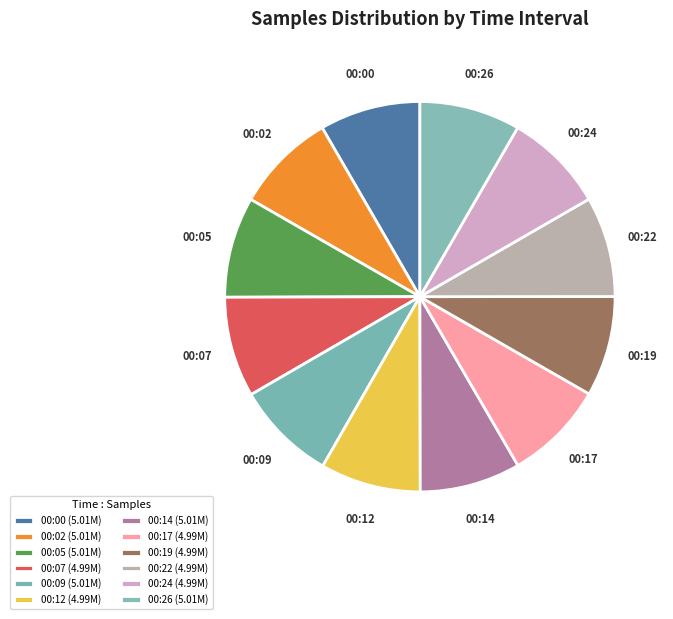

Does 00:26 account for over 50% of the chart?

No